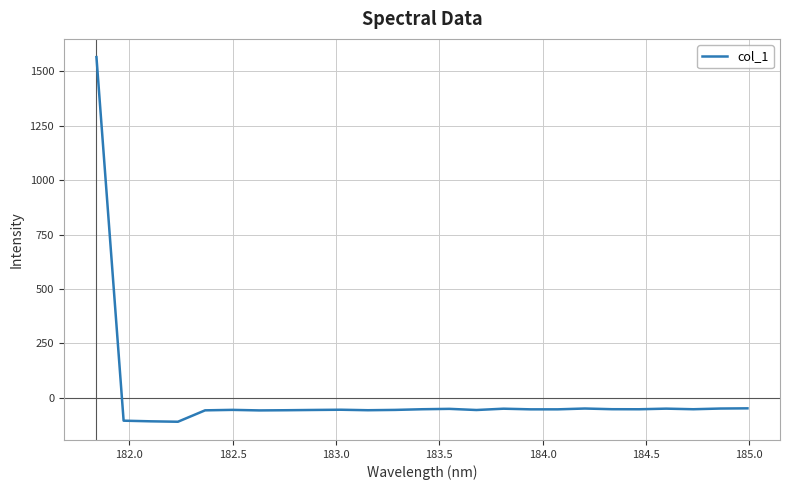

What is the greatest value displayed?

1565.9